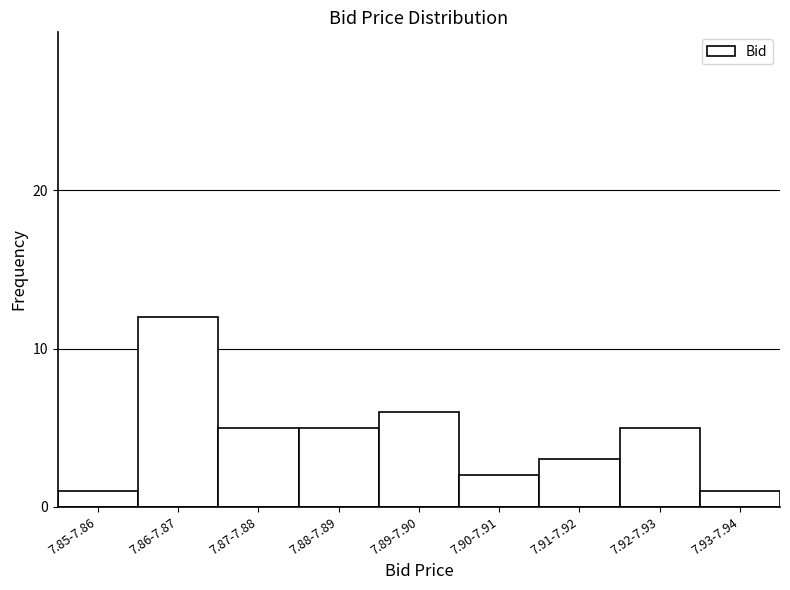

Reading right to left, transcribe all the data shown in this chart.

7.93-7.94=1	7.92-7.93=5	7.91-7.92=3	7.90-7.91=2	7.89-7.90=6	7.88-7.89=5	7.87-7.88=5	7.86-7.87=12	7.85-7.86=1